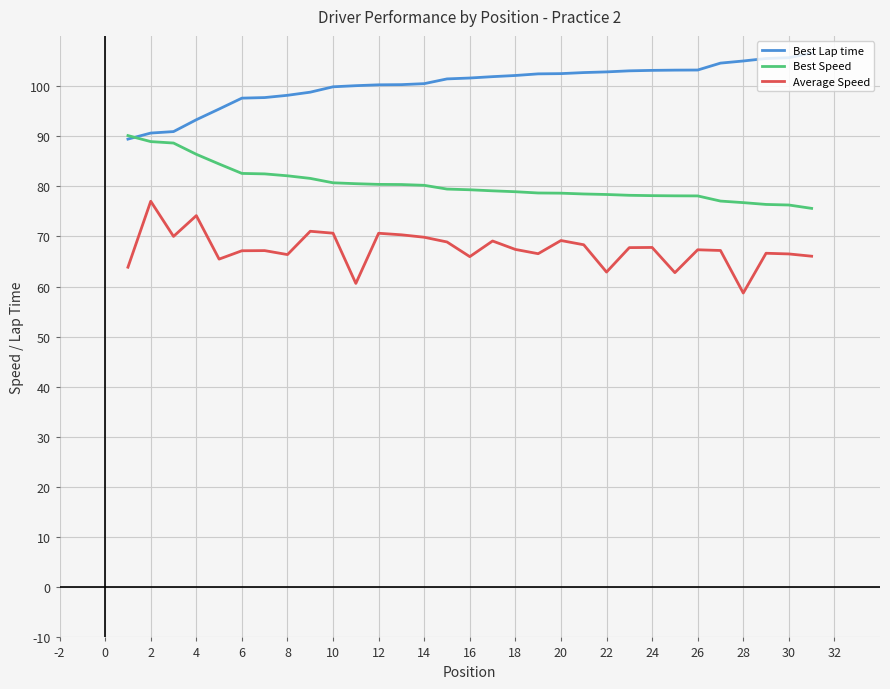

What is the smallest value displayed?

58.7